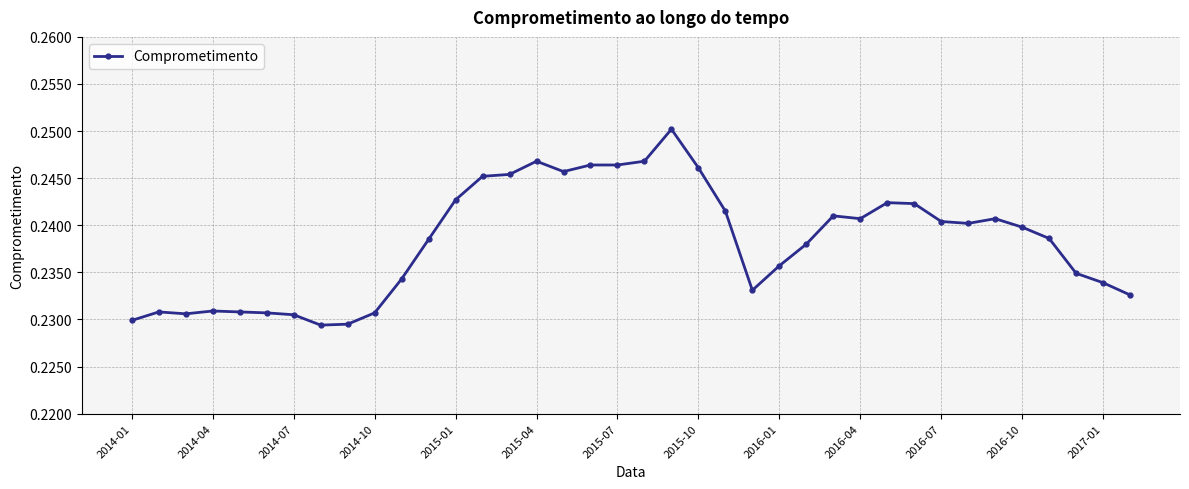

What is the sum of all values?

9.1